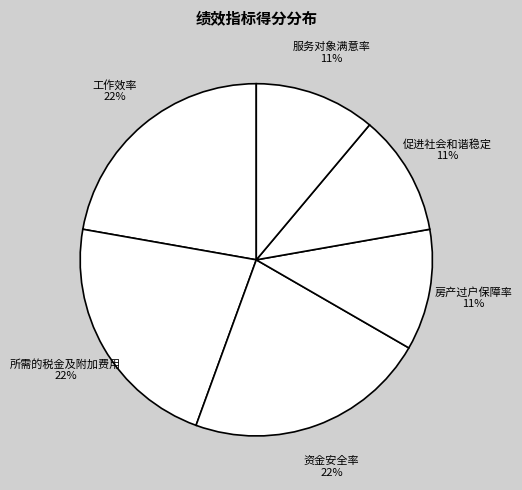

How many slices are in this pie chart?

6